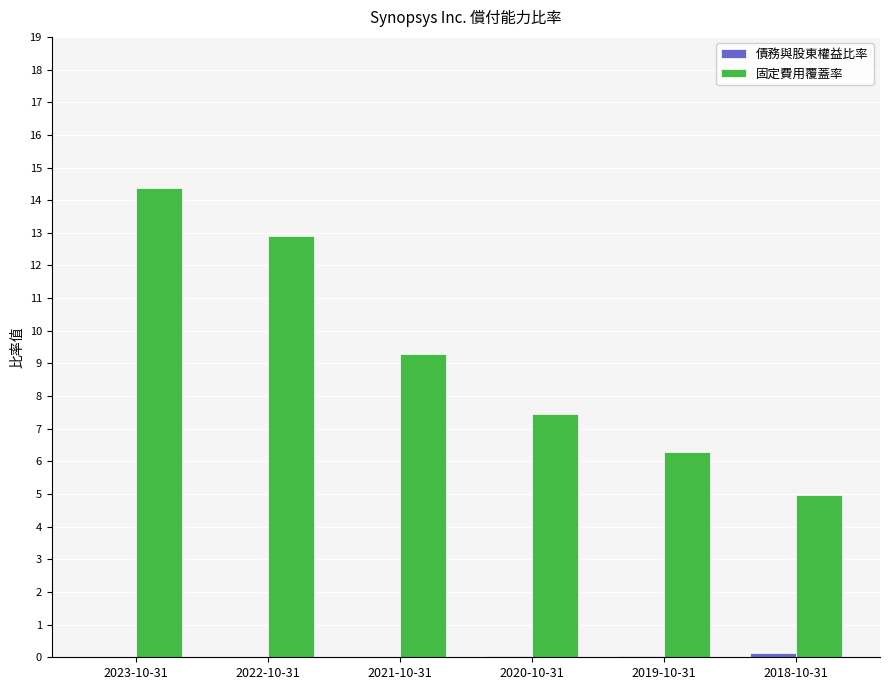

Which category has the highest value across all series?

2023-10-31